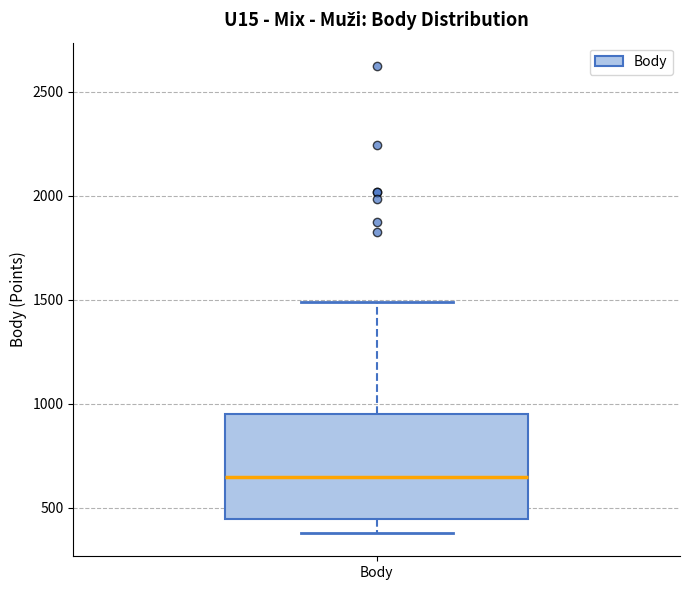

Read this box plot against the y-axis: the position of the median line, the range covered by the box, and the ends of both whiskers. The values are not printed on the chart, so give them approximately, as read against the axis.

median 650, box 450 to 950, whiskers 400 to 1500